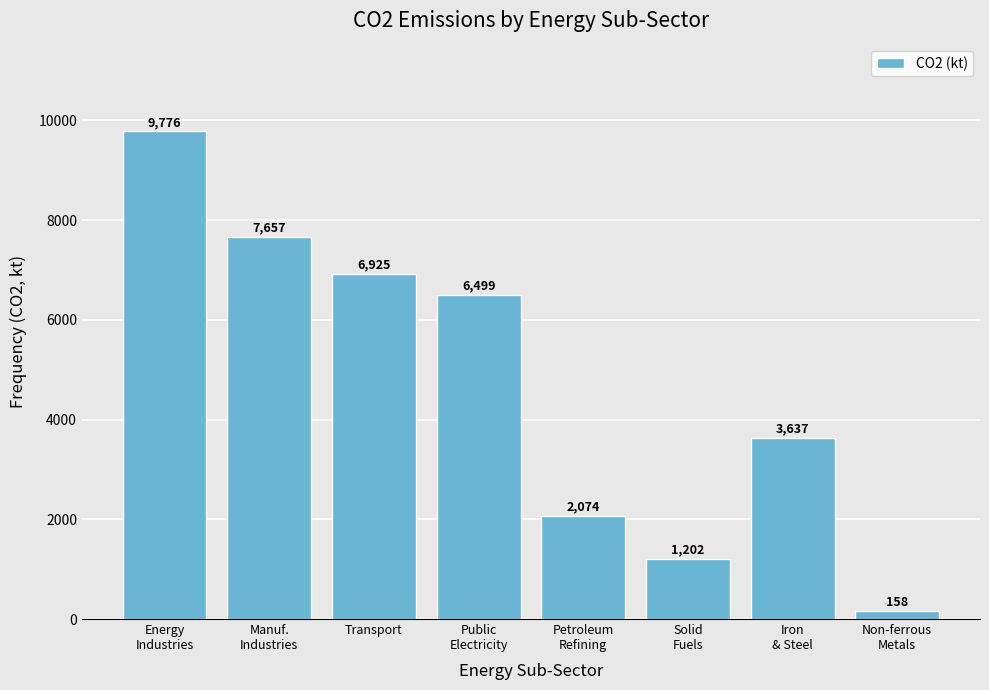

What is the smallest value displayed?

157.6